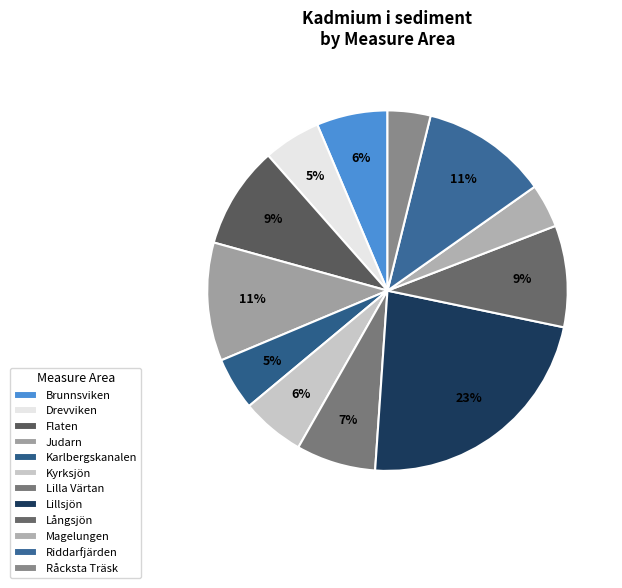

Is there any slice that represents more than half of the pie?

No